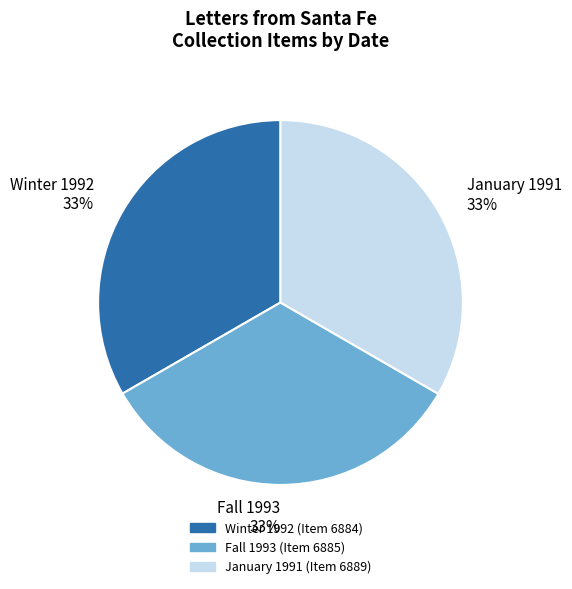

True or false: January 1991 33% accounts for 48% of the total.

False